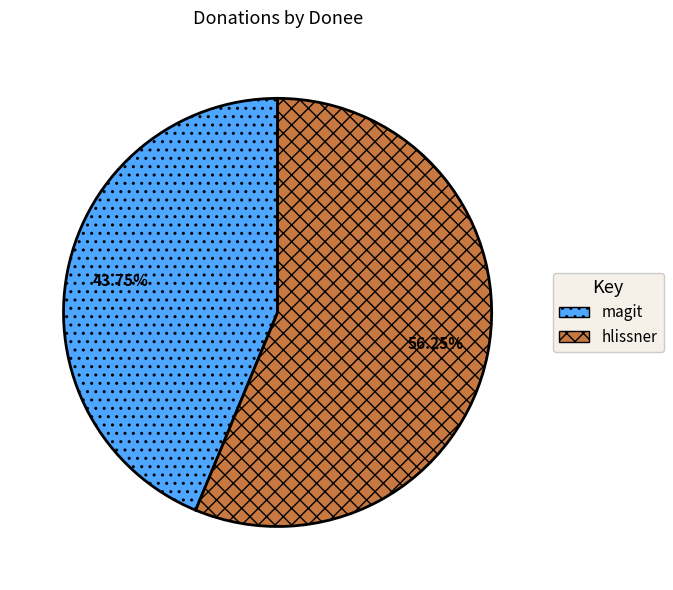

True or false: magit accounts for 44% of the total.

True